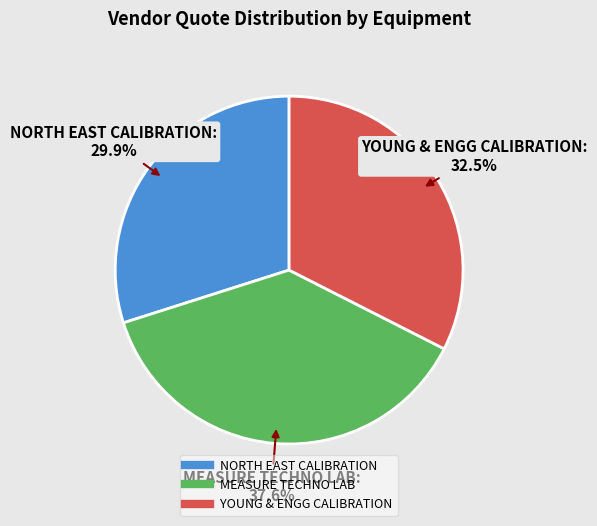

Count the number of slices in the pie.

3